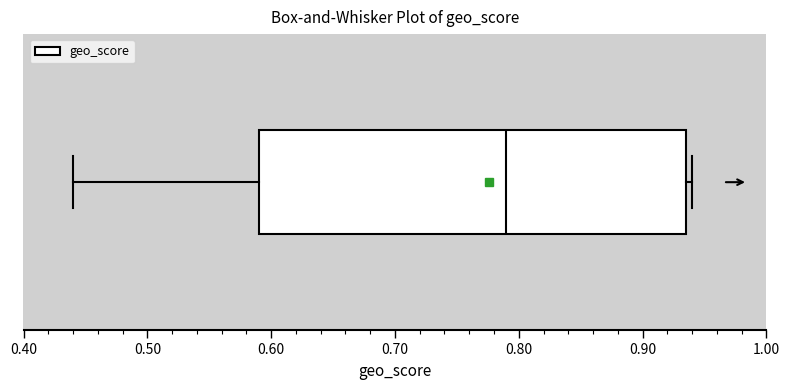

Transcribe this box plot: give where the median line is, the range the box spans, and where the two whiskers end, as read against the x-axis. The values are not printed on the chart, so give them approximately, as read against the axis.

median 0.79, box 0.59 to 0.94, whiskers 0.44 to 0.94 (just right of the box's right edge)